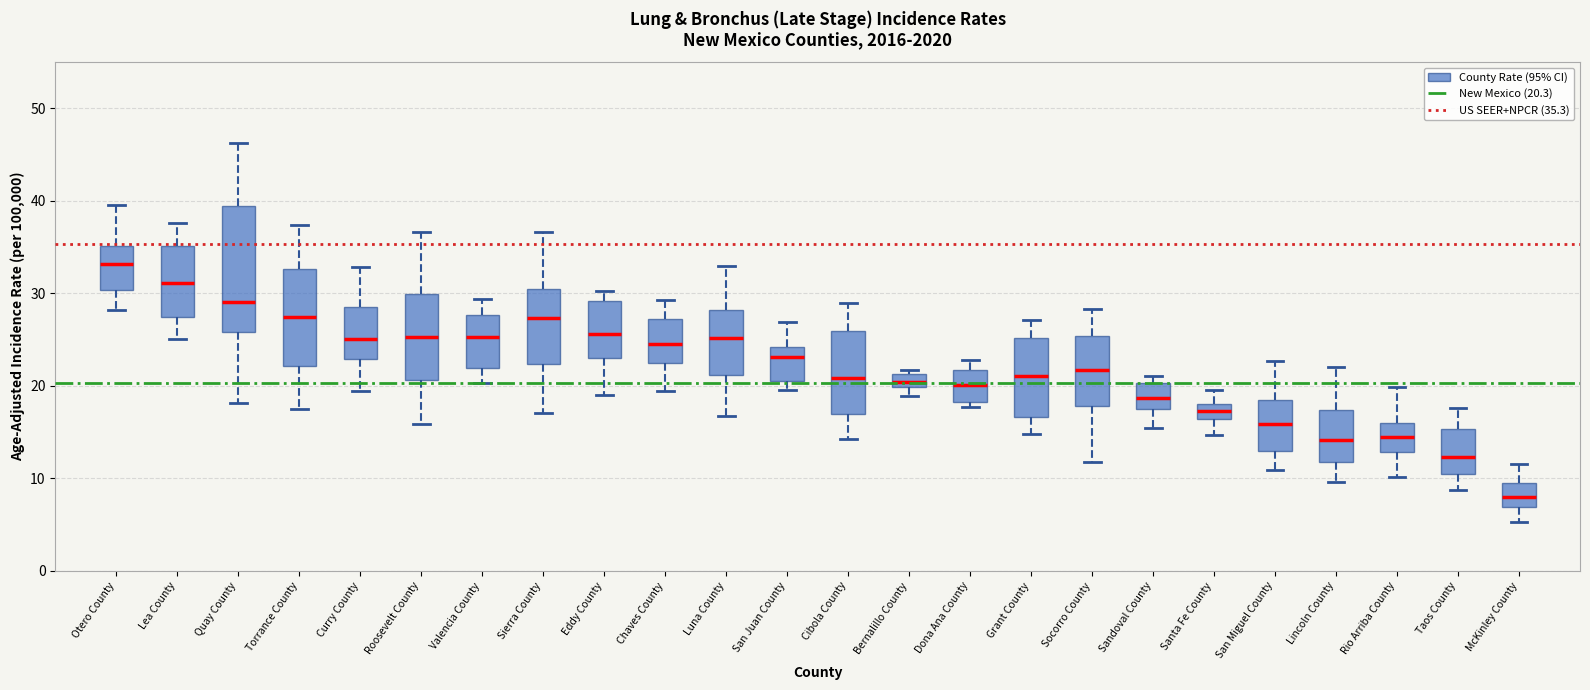

Where does the median line of the box for Lea County sit on the y-axis? The values are not printed on the chart, so give them approximately, as read against the axis.

31